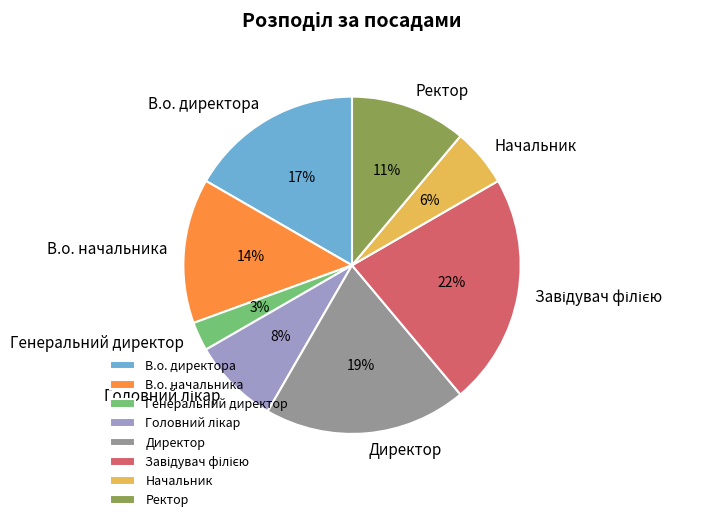

Do Генеральний директор and Директор together represent more than half of the pie?

No